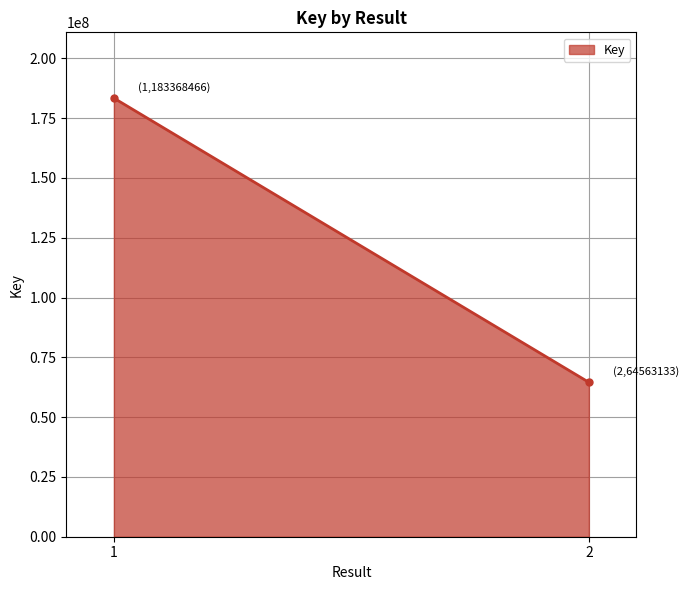

Rank the categories by value from highest to lowest.

1, 2